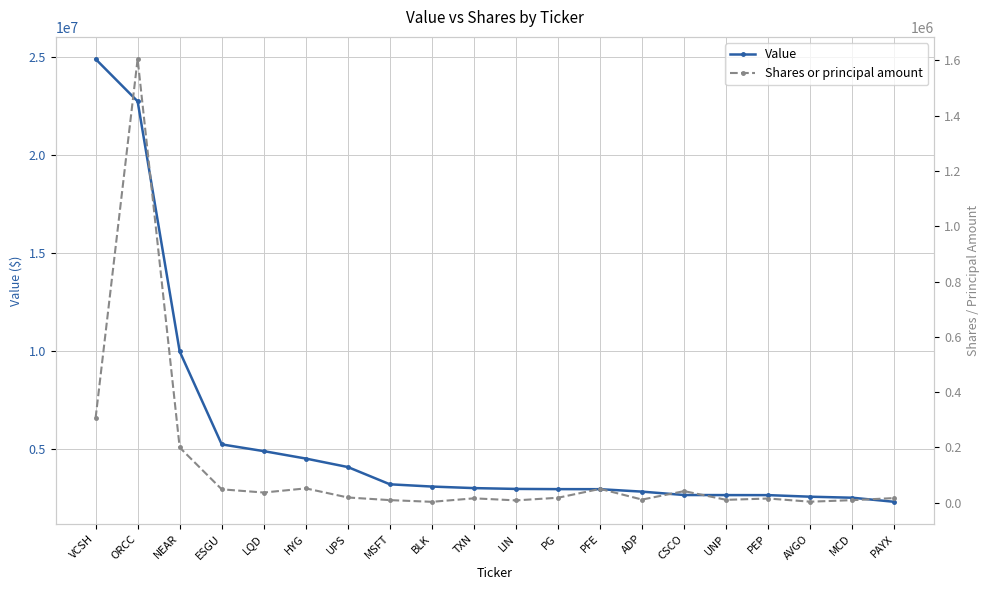

What is the label of the 1st point from the left?

VCSH